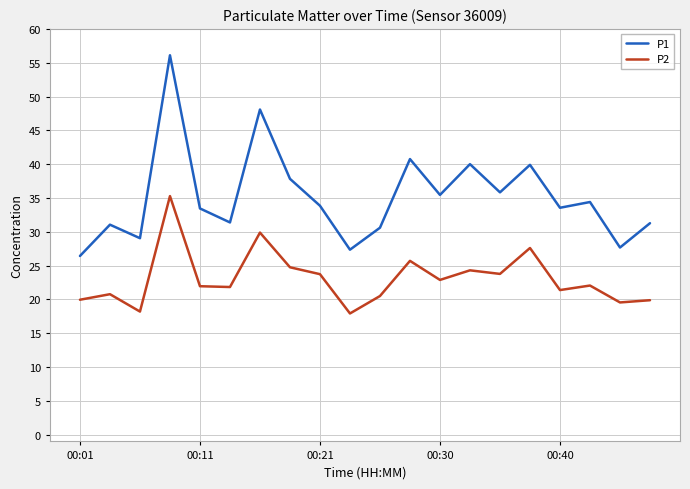

Which series has the largest total across all categories?

P1